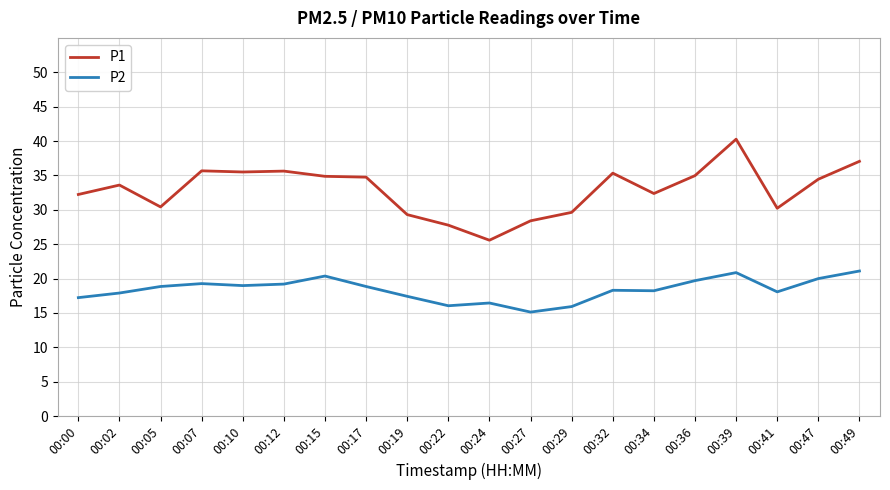

List the series in order of their overall mean, lowest first.

P2, P1